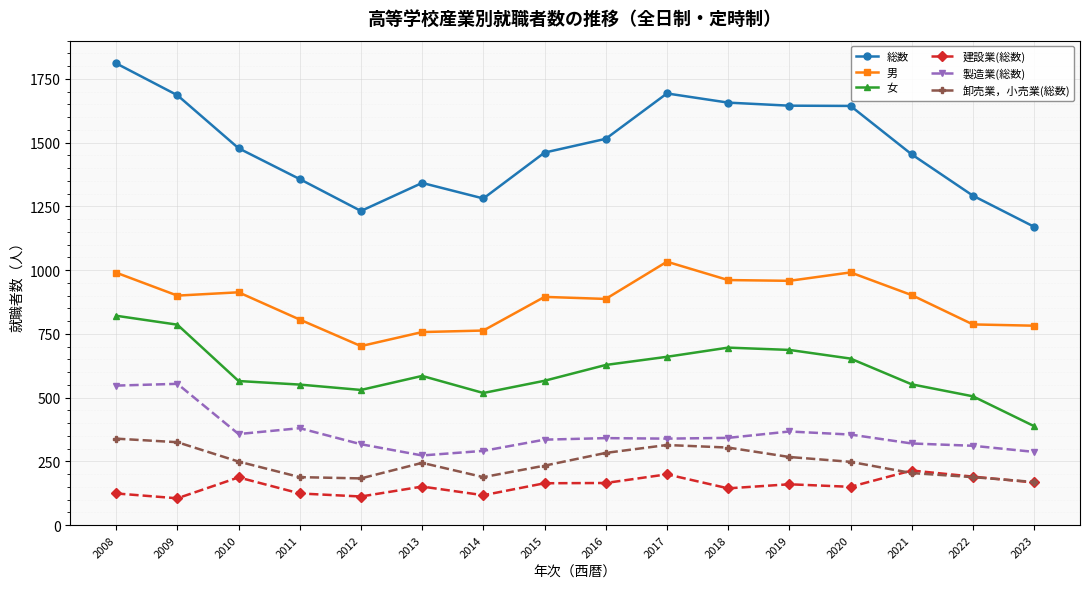

What is the value of the 女 point at the 14th from the left?

552